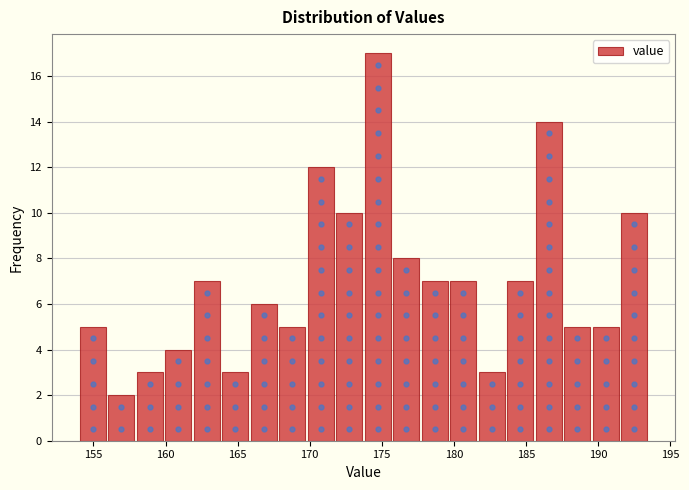

Read against the x-axis, roughly where is the centre of the tallest bar?

174.5